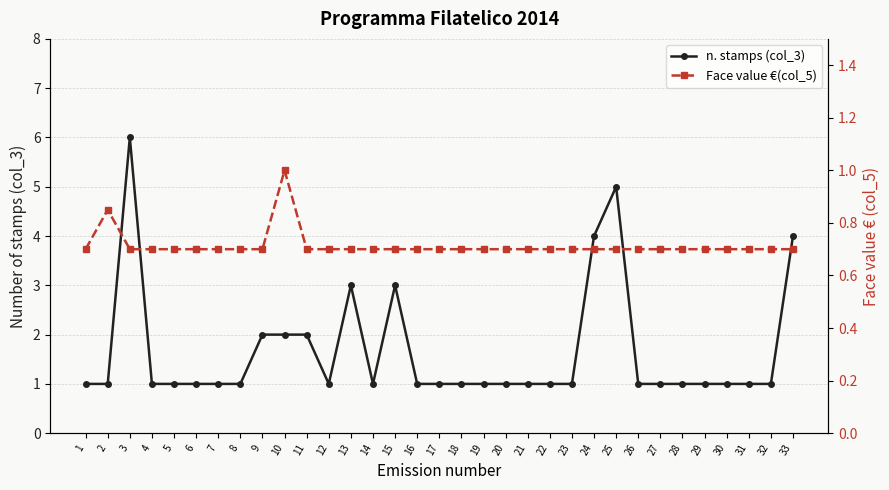

At which category does the chart reach its minimum across all series?

1